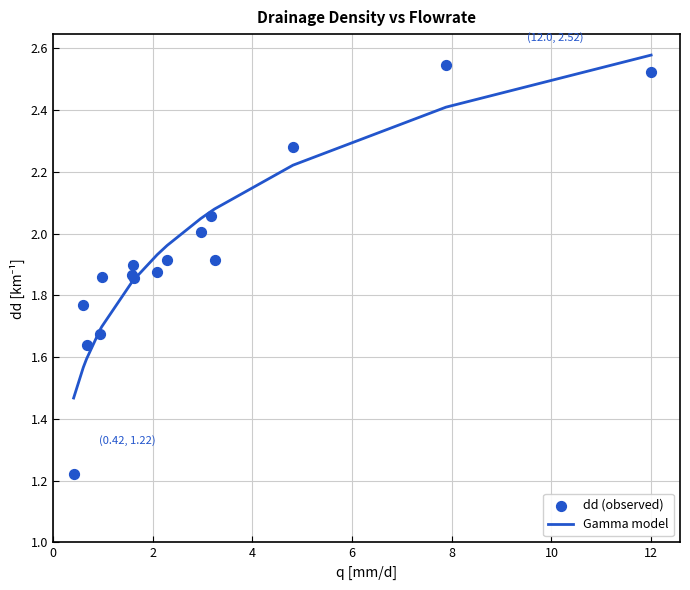

At how many categories does at least one series exceed 2?

6